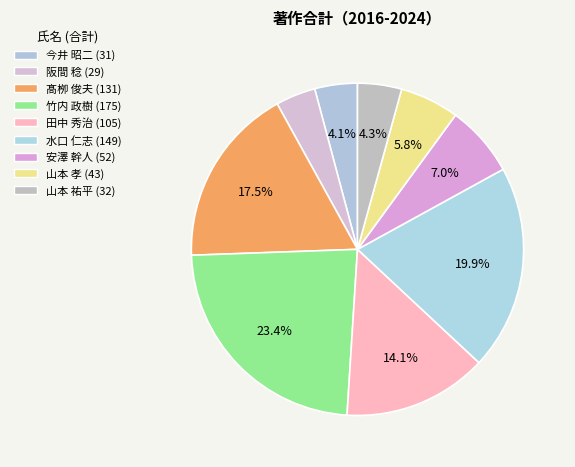

What is the ratio of the value at 水口 仁志 to the value at 阪間 稔?

5.1